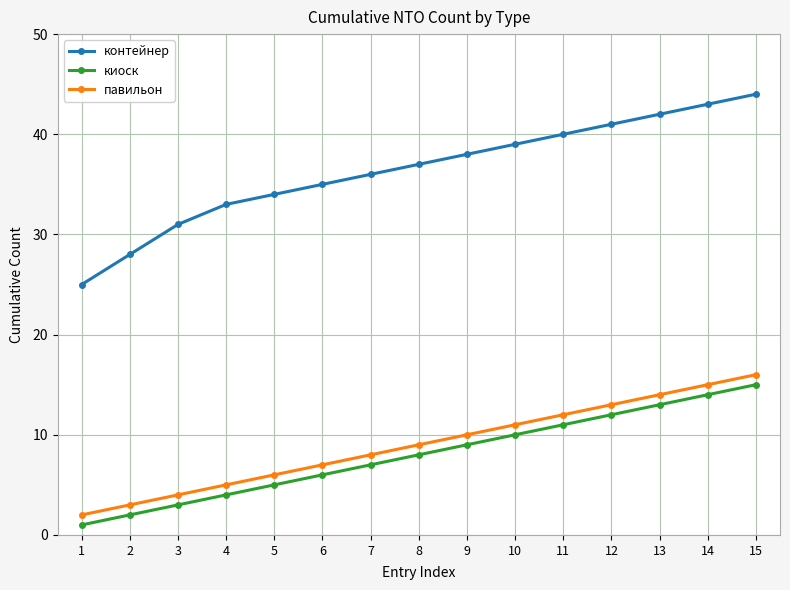

Reading right to left, transcribe all the data shown in this chart.

контейнер: 15=44	14=43	13=42	12=41	11=40	10=39	9=38	8=37	7=36	6=35	5=34	4=33	3=31	2=28	1=25
киоск: 15=15	14=14	13=13	12=12	11=11	10=10	9=9	8=8	7=7	6=6	5=5	4=4	3=3	2=2	1=1
павильон: 15=16	14=15	13=14	12=13	11=12	10=11	9=10	8=9	7=8	6=7	5=6	4=5	3=4	2=3	1=2